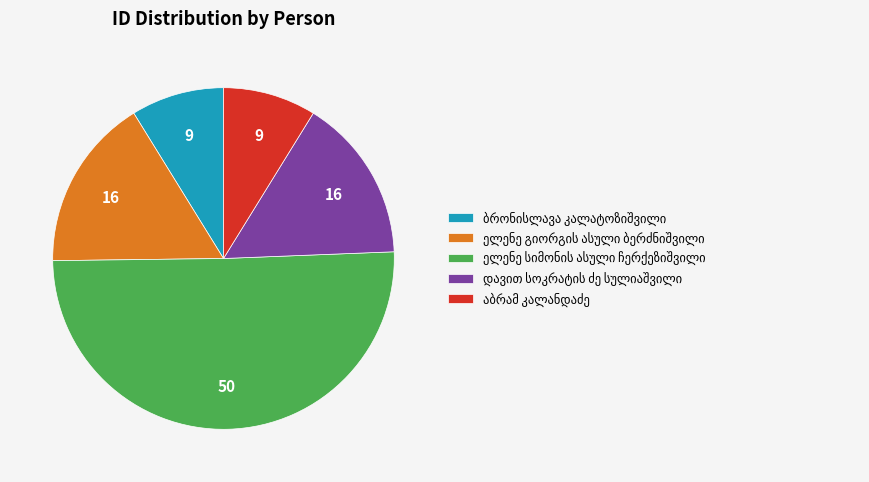

Does any single category account for the majority?

Yes